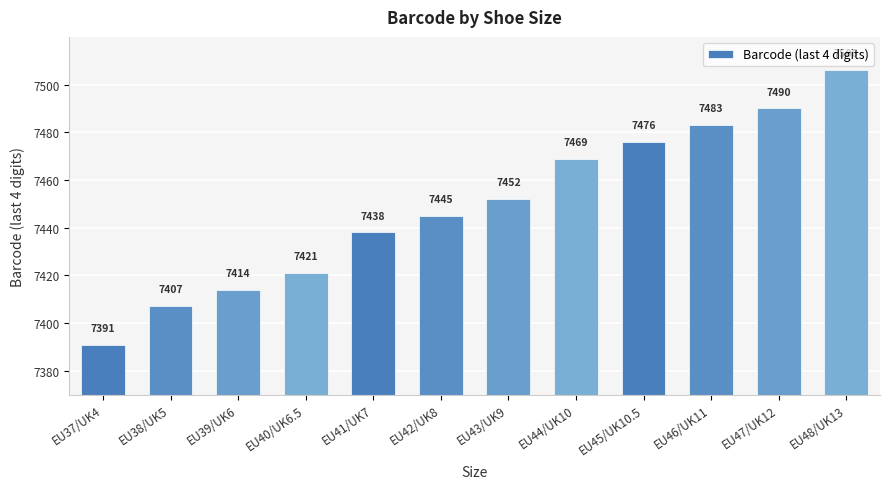

Reading left to right, list all the values displayed in this chart.

EU37/UK4=7391	EU38/UK5=7407	EU39/UK6=7414	EU40/UK6.5=7421	EU41/UK7=7438	EU42/UK8=7445	EU43/UK9=7452	EU44/UK10=7469	EU45/UK10.5=7476	EU46/UK11=7483	EU47/UK12=7490	EU48/UK13=7506